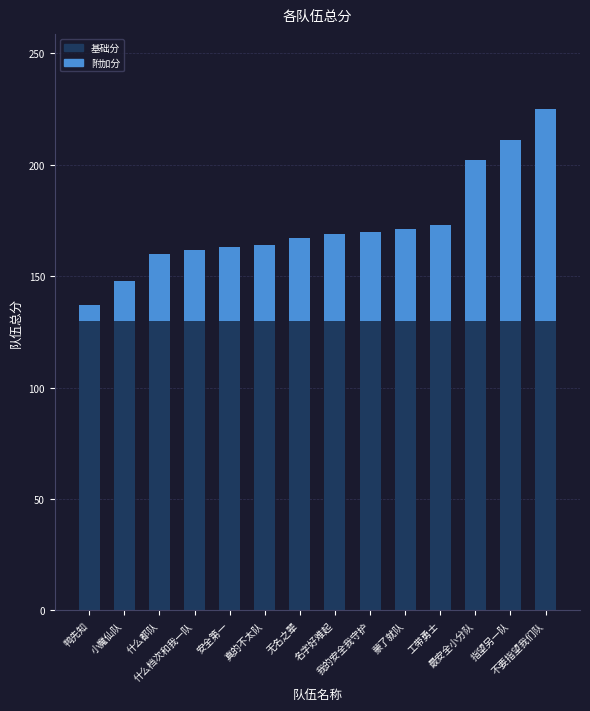

At which label is 基础分 closest to 130?

鸭先知